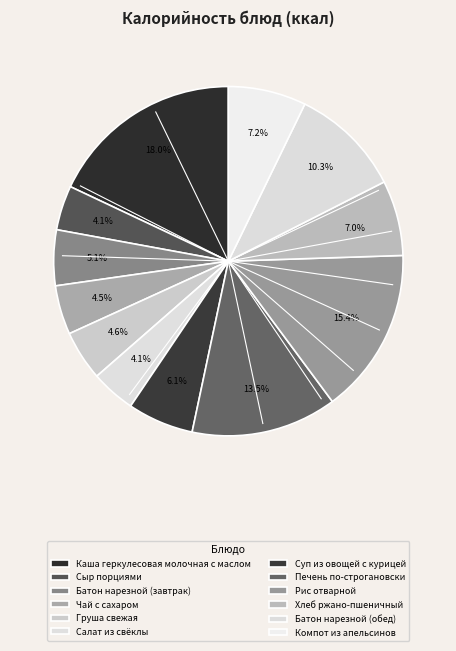

Which has a higher value, Батон нарезной (обед) or Сыр порциями?

Батон нарезной (обед)